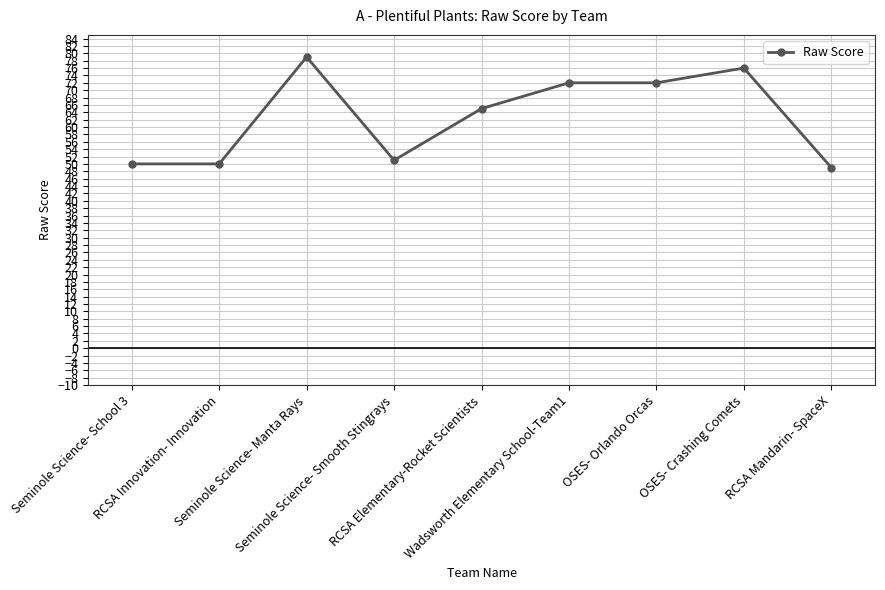

How many values are below 65?

4